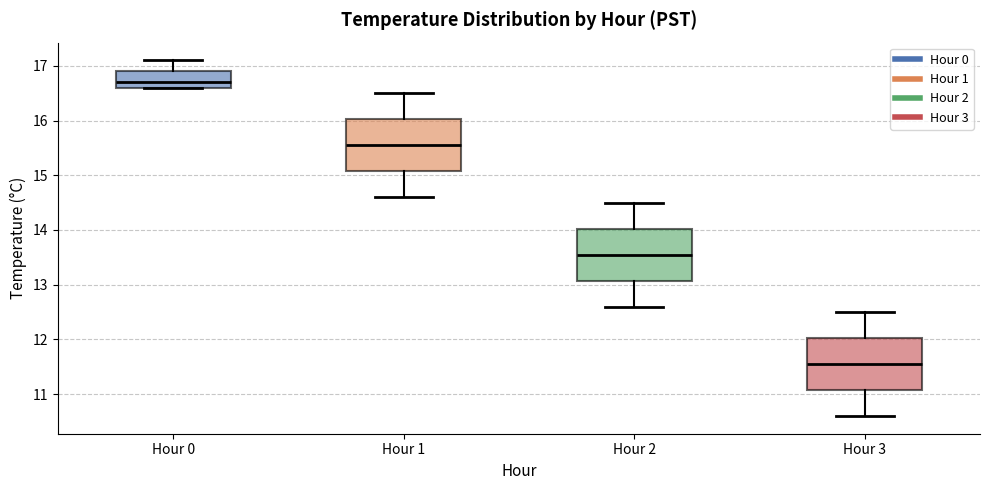

Where does the median line of the box for Hour 0 sit on the y-axis? The values are not printed on the chart, so give them approximately, as read against the axis.

16.7